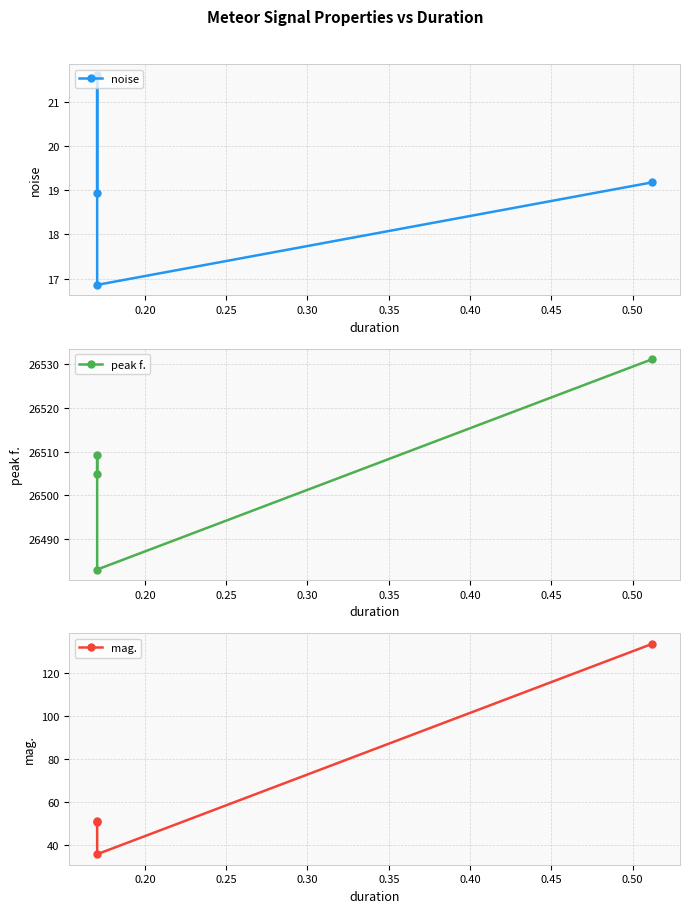

What is the lowest value of the peak f. series?

26482.9